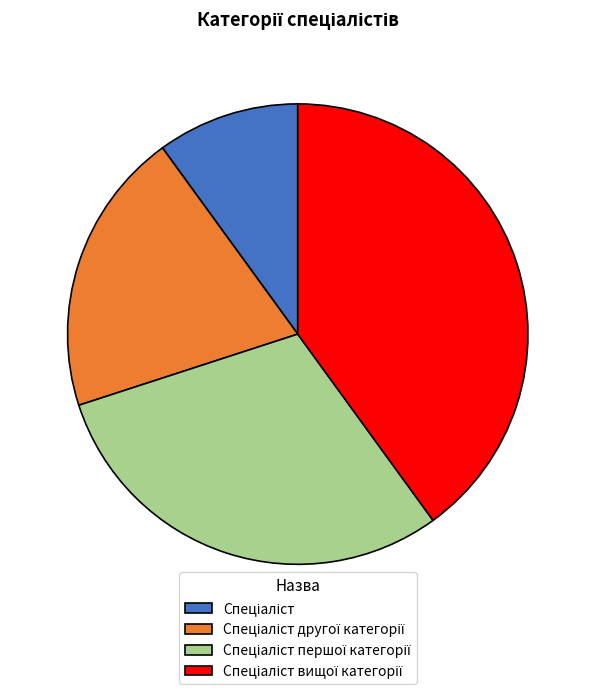

How many segments does this pie chart have?

4